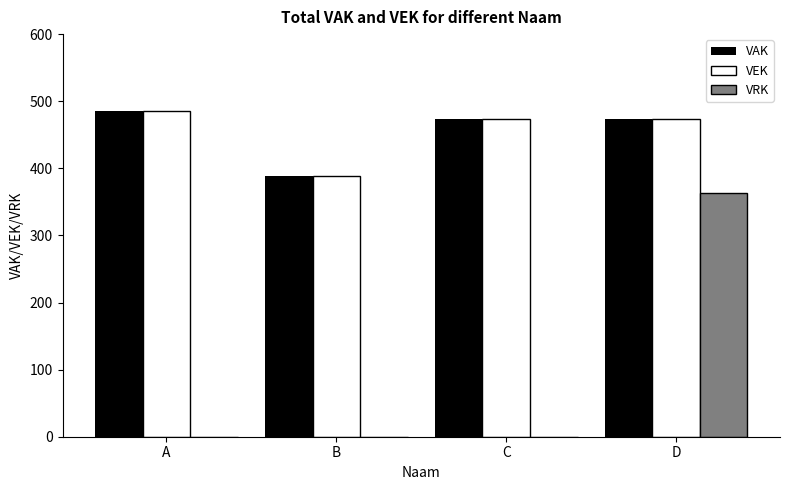

The value of VEK at A is 284. True or false?

False